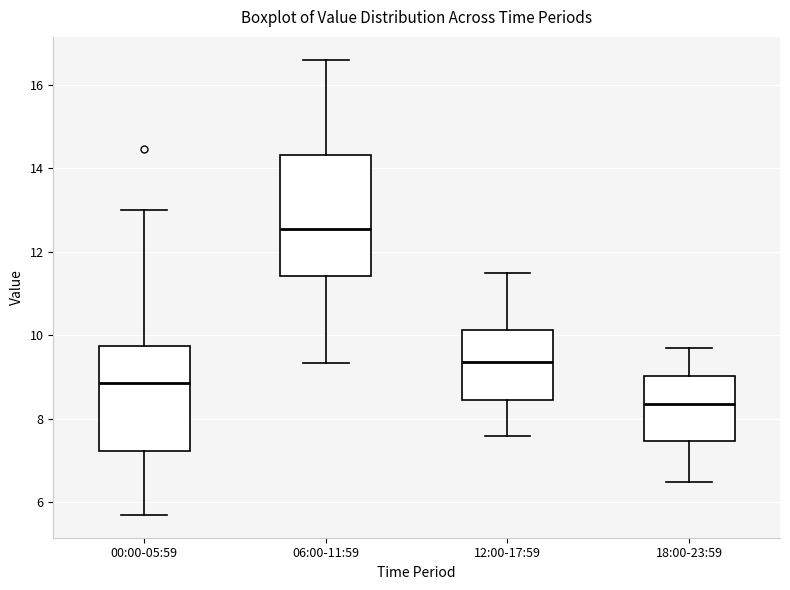

Where is the lower edge of the box for 12:00-17:59 on the y-axis? The values are not printed on the chart, so give them approximately, as read against the axis.

8.4